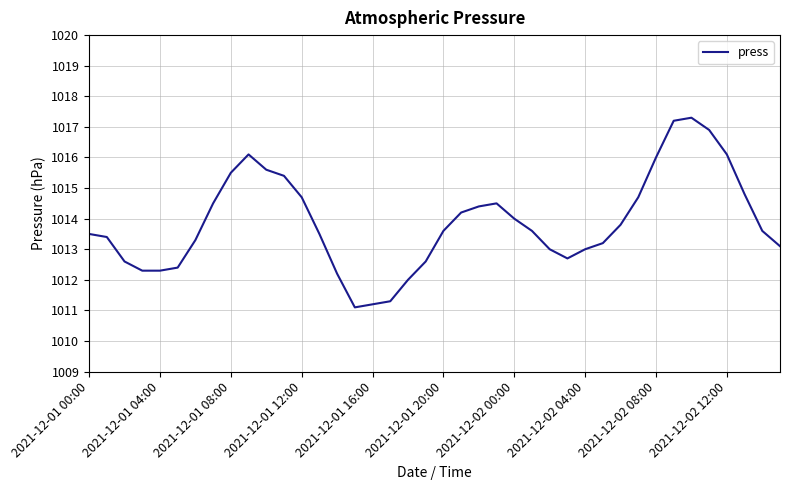

What is the minimum value shown in the chart?

1011.1